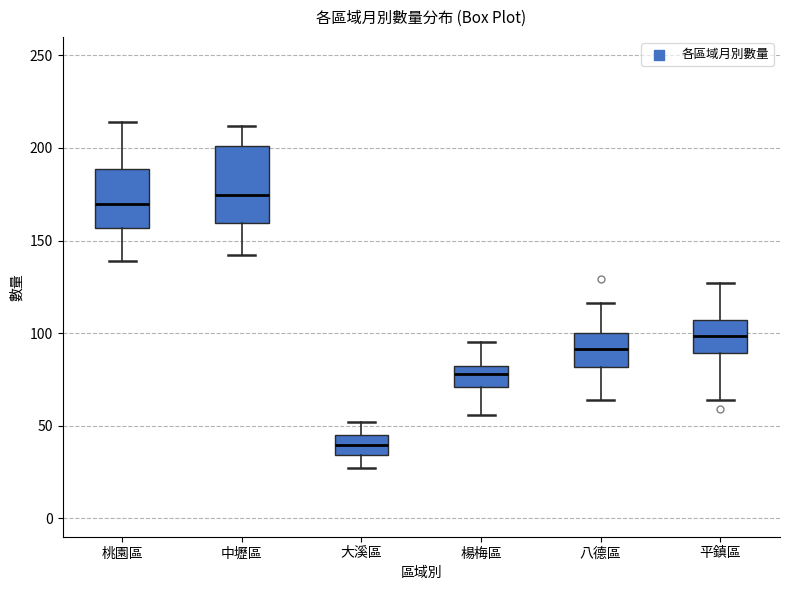

Reading left to right, transcribe this box plot: for each box, give where its median line is, the range the box spans, and where its two whiskers end, as read against the y-axis. The values are not printed on the chart, so give them approximately, as read against the axis.

桃園區: median 170, box 155 to 190, whiskers 140 to 215
中壢區: median 175, box 160 to 200, whiskers 140 to 210
大溪區: median 40, box 35 to 45, whiskers 25 to 50
楊梅區: median 80 (inside the box), box 70 to 80, whiskers 55 to 95
八德區: median 90, box 80 to 100, whiskers 65 to 115
平鎮區: median 100, box 90 to 105, whiskers 65 to 125